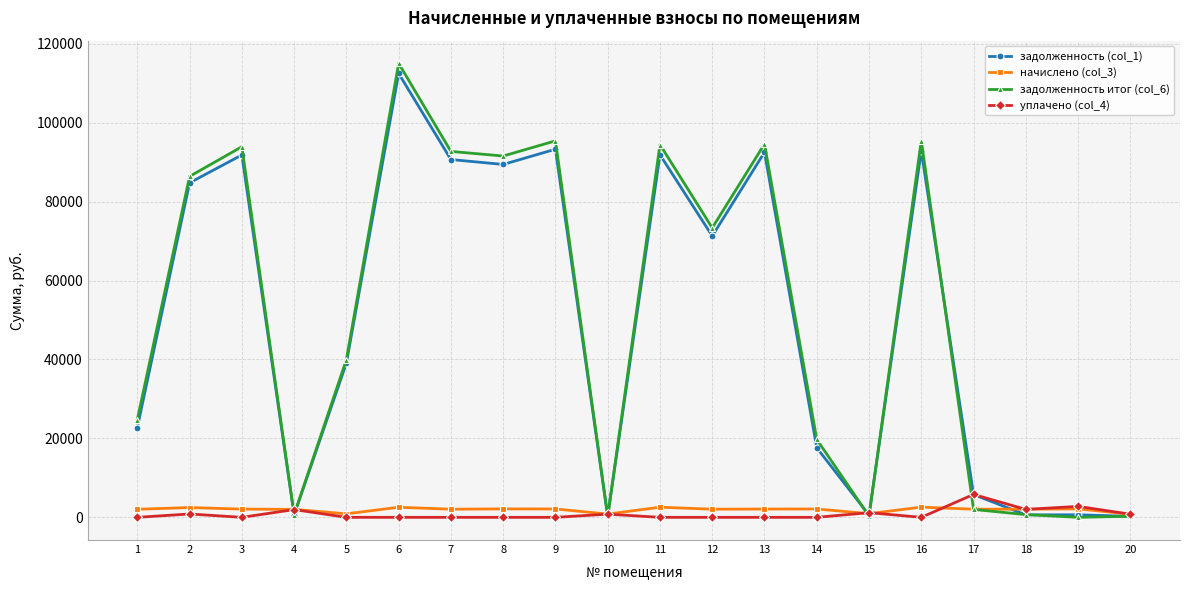

What is the average value of the задолженность итог (col_6) series?

51069.1